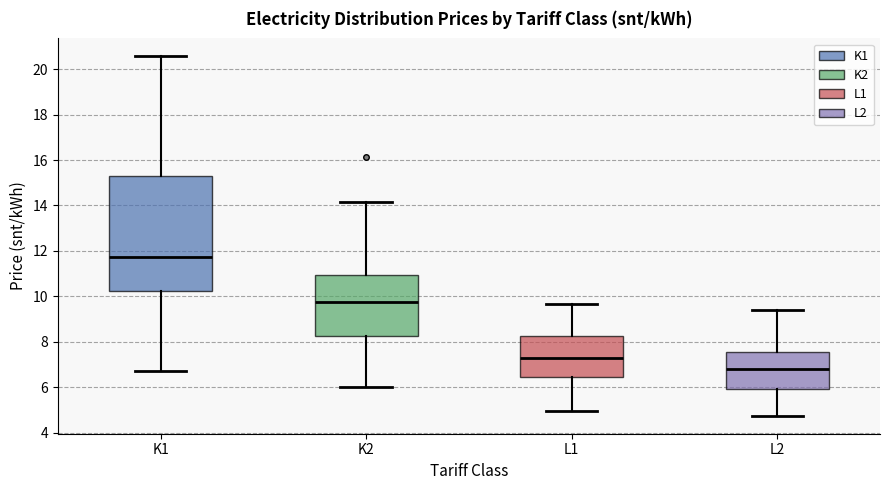

Reading left to right, read every box against the y-axis: the position of its median line, the range the box covers, and the ends of its whiskers. The values are not printed on the chart, so give them approximately, as read against the axis.

K1: median 11.8, box 10.2 to 15.4, whiskers 6.8 to 20.6
K2: median 9.8, box 8.2 to 11.0, whiskers 6.0 to 14.2
L1: median 7.2, box 6.4 to 8.2, whiskers 5.0 to 9.6
L2: median 6.8, box 6.0 to 7.6, whiskers 4.8 to 9.4